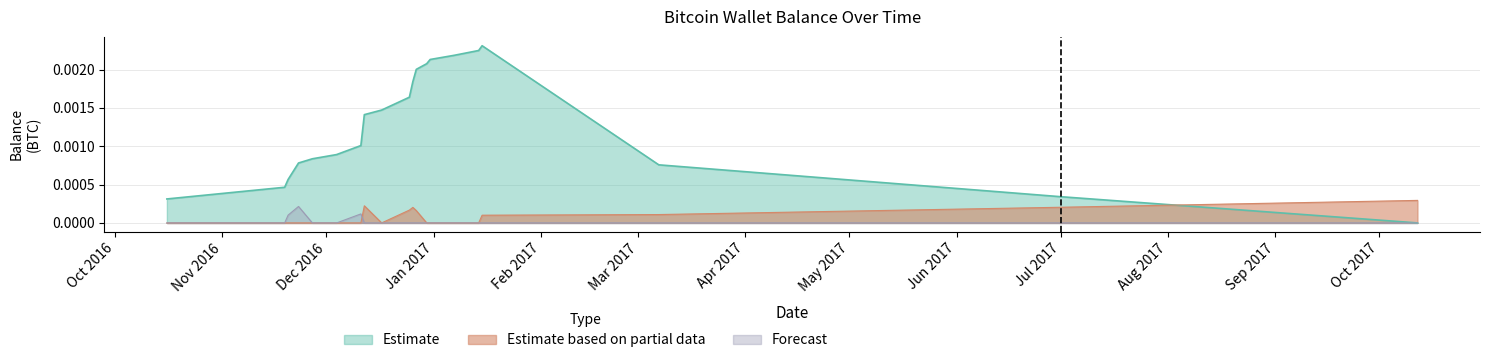

True or false: Estimate and Estimate based on partial data cross at least once.

True